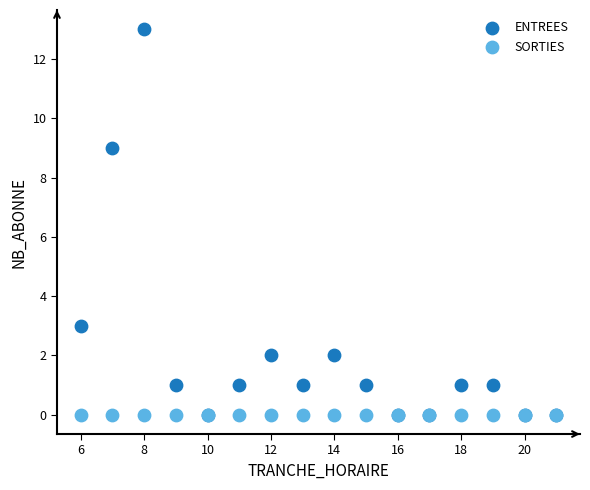

What are all the series names shown in the legend?

ENTREES, SORTIES